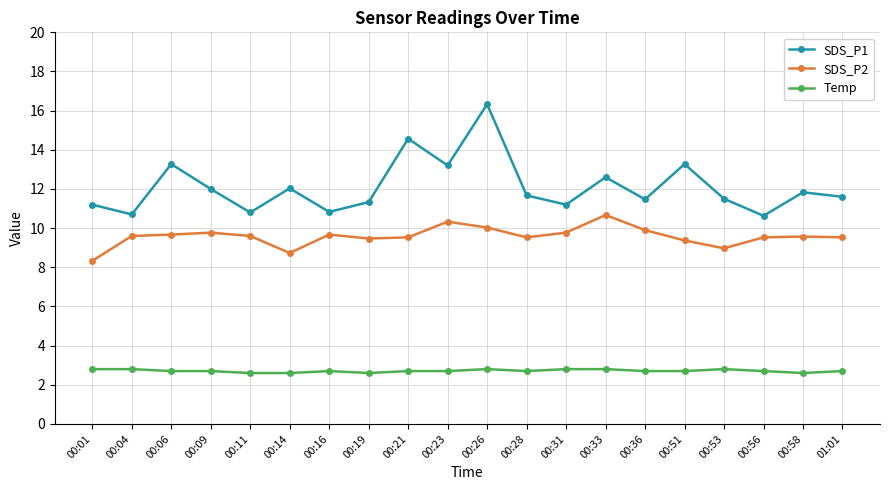

Which series has the largest range (max minus min)?

SDS_P1